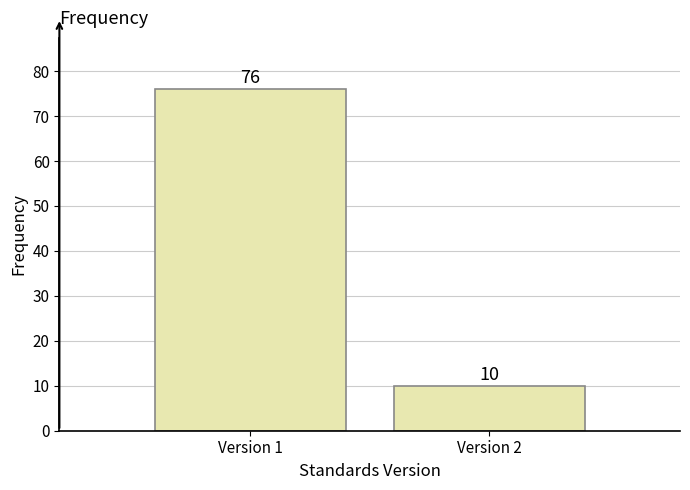

Reading right to left, transcribe all the data shown in this chart.

Version 2=10	Version 1=76